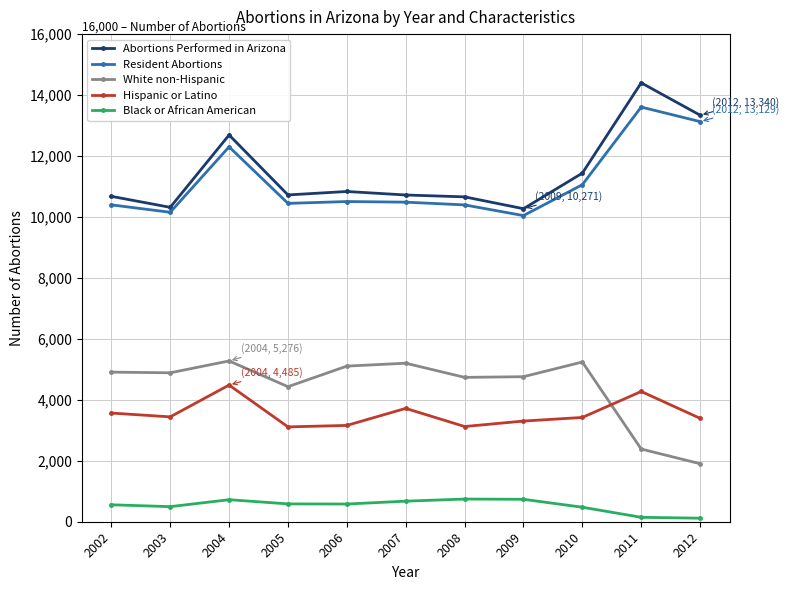

What is the value of the Black or African American point at the 1st from the left?

556